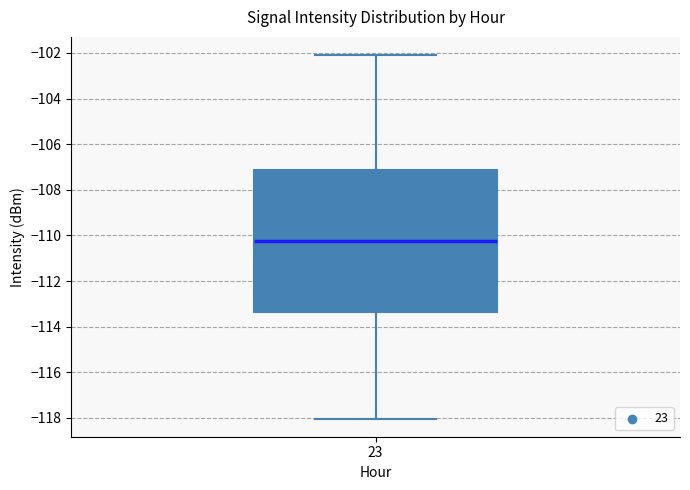

Transcribe this box plot: give where the median line is, the range the box spans, and where the two whiskers end, as read against the y-axis. The values are not printed on the chart, so give them approximately, as read against the axis.

median -110.2, box -113.4 to -107.2, whiskers -118.0 to -102.0